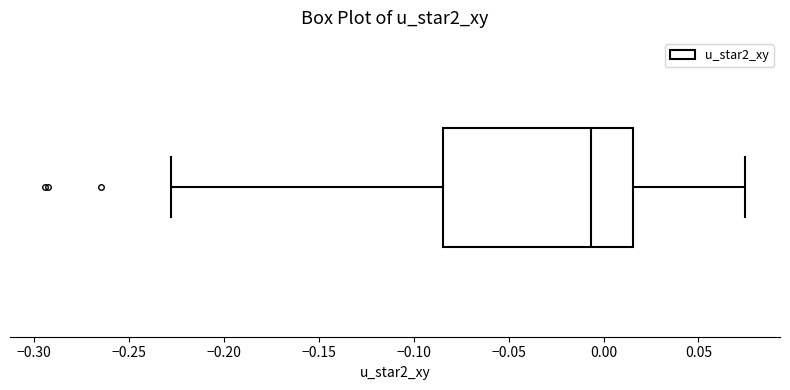

Transcribe this box plot: give where the median line is, the range the box spans, and where the two whiskers end, as read against the x-axis. The values are not printed on the chart, so give them approximately, as read against the axis.

median -0.005, box -0.085 to 0.015, whiskers -0.230 to 0.075